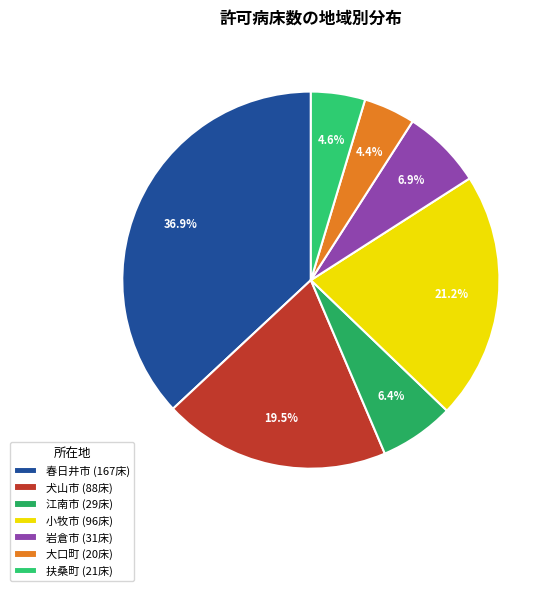

To the nearest percent, what portion does 岩倉市 represent?

7%